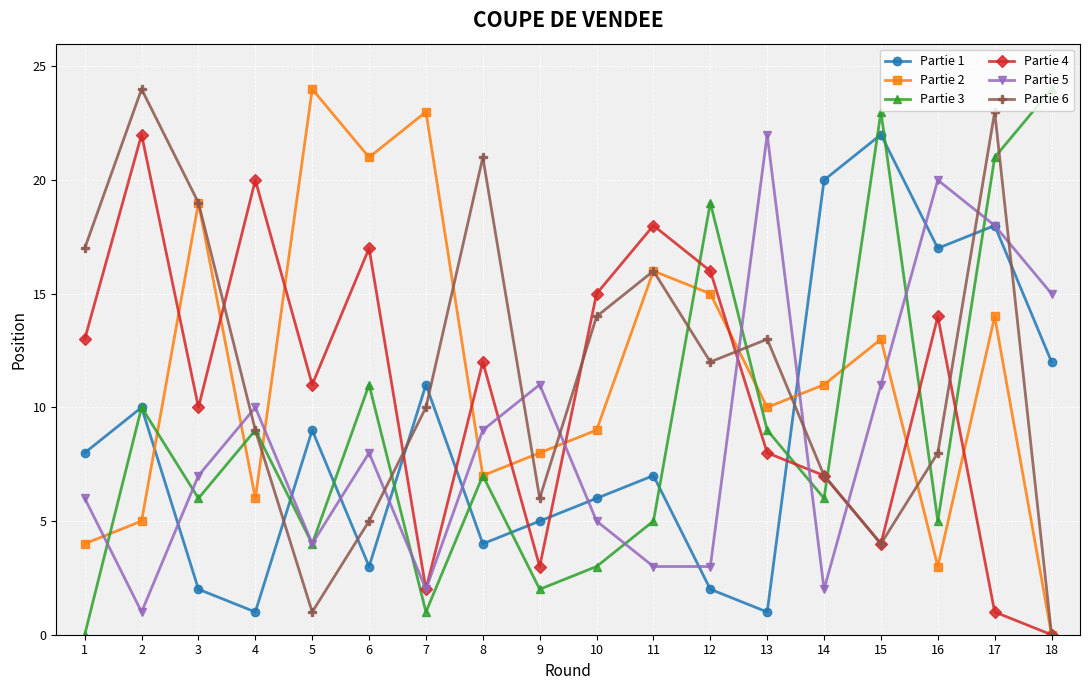

What is the average value of the Partie 1 series?

9